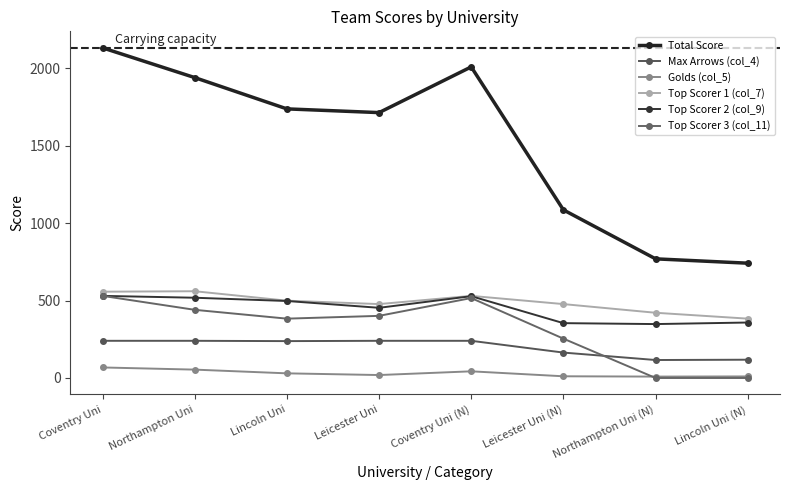

What position from the right is Northampton Uni (N)?

2